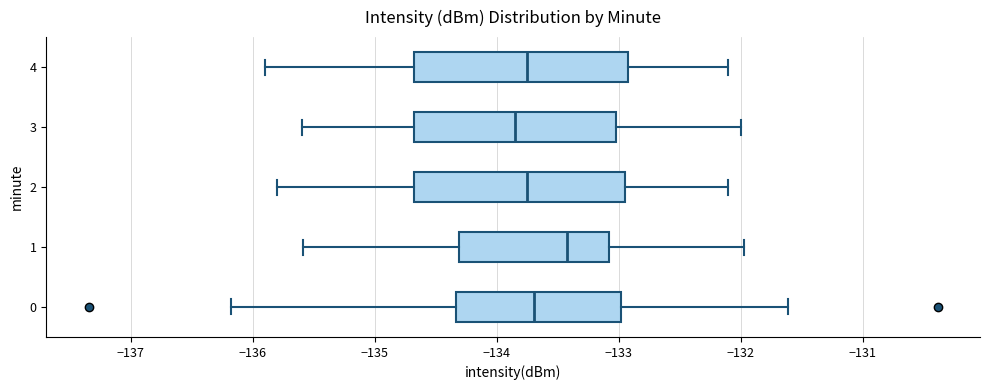

Where is the right edge of the box at y = 3 on the x-axis? The values are not printed on the chart, so give them approximately, as read against the axis.

-133.0